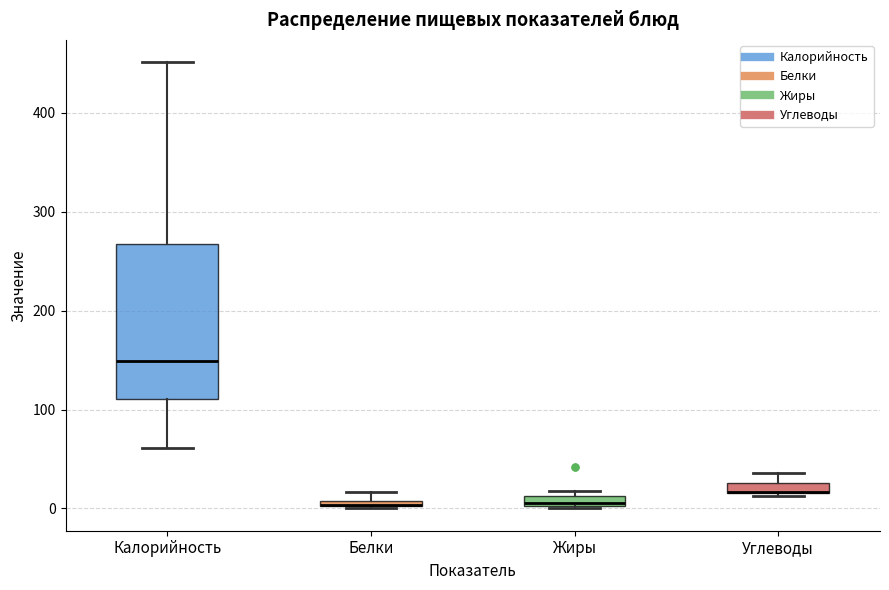

Which box is the tallest, from its lower edge to its upper edge?

Калорийность